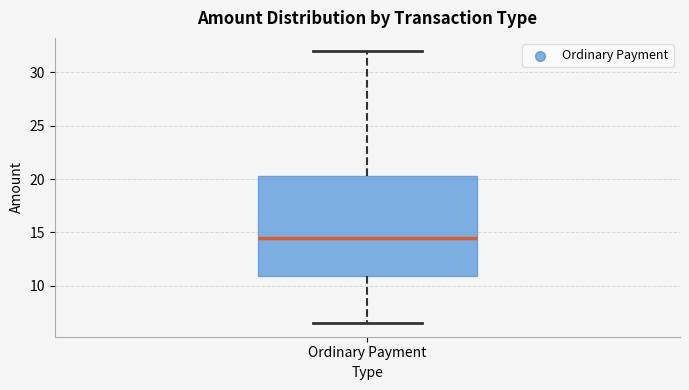

Where is the lower edge of the box for Ordinary Payment on the y-axis? The values are not printed on the chart, so give them approximately, as read against the axis.

11.0